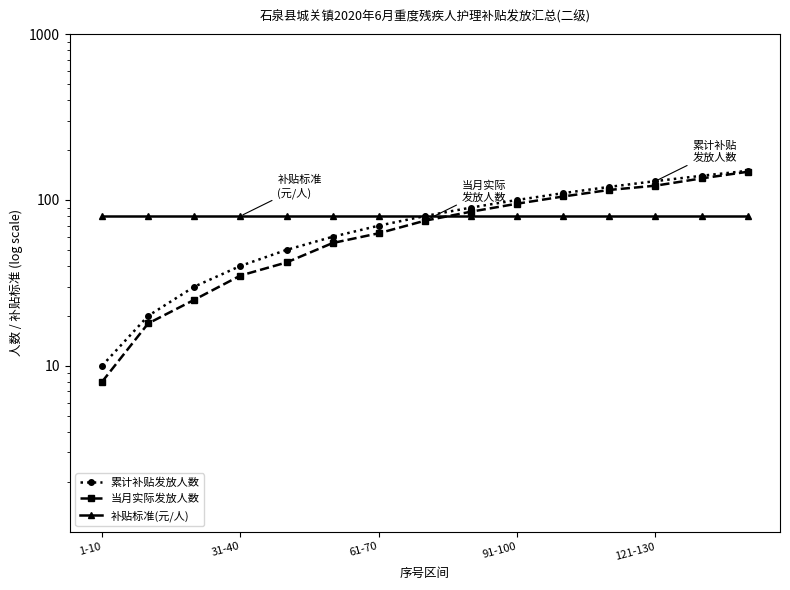

At which category is the sum across all series the highest?

14